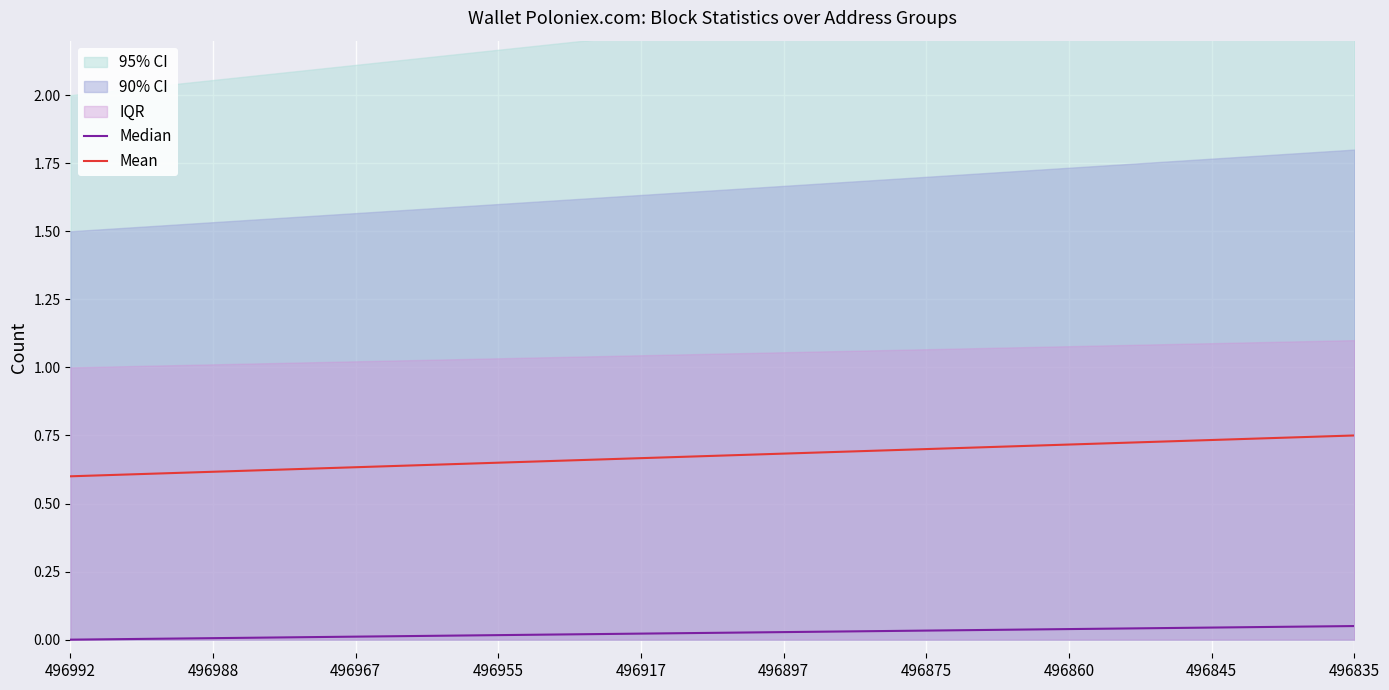

How many data points does each series have?

19